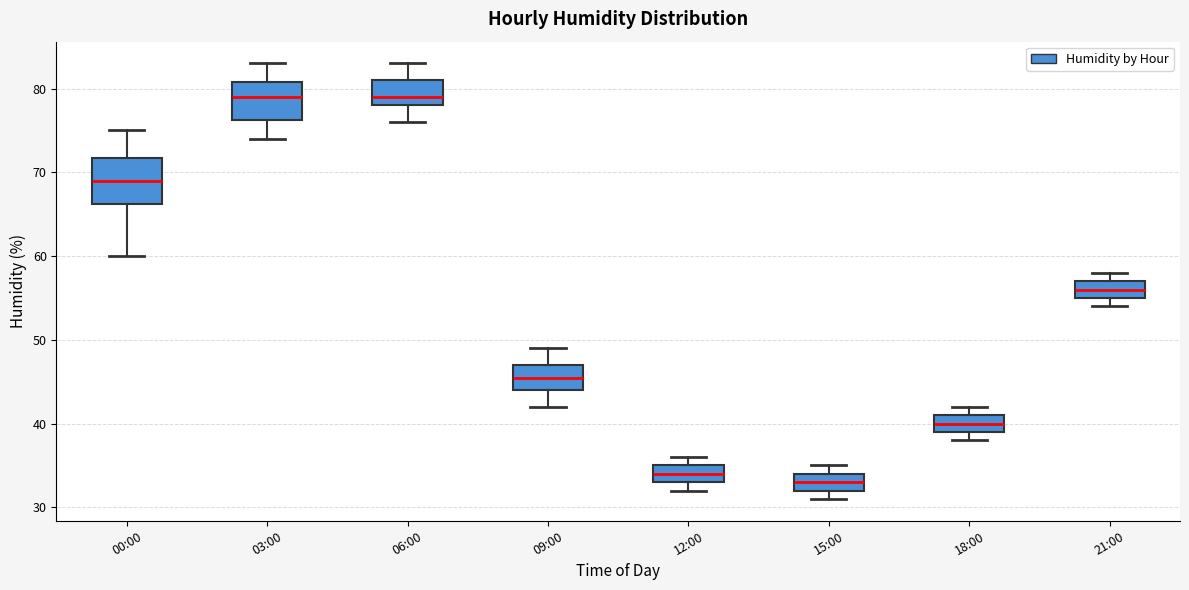

Reading left to right, transcribe this box plot: for each box, give where its median line is, the range the box spans, and where its two whiskers end, as read against the y-axis. The values are not printed on the chart, so give them approximately, as read against the axis.

00:00: median 69, box 66 to 72, whiskers 60 to 75
03:00: median 79, box 76 to 81, whiskers 74 to 83
06:00: median 79, box 78 to 81, whiskers 76 to 83
09:00: median 46, box 44 to 47, whiskers 42 to 49
12:00: median 34, box 33 to 35, whiskers 32 to 36
15:00: median 33, box 32 to 34, whiskers 31 to 35
18:00: median 40, box 39 to 41, whiskers 38 to 42
21:00: median 56, box 55 to 57, whiskers 54 to 58